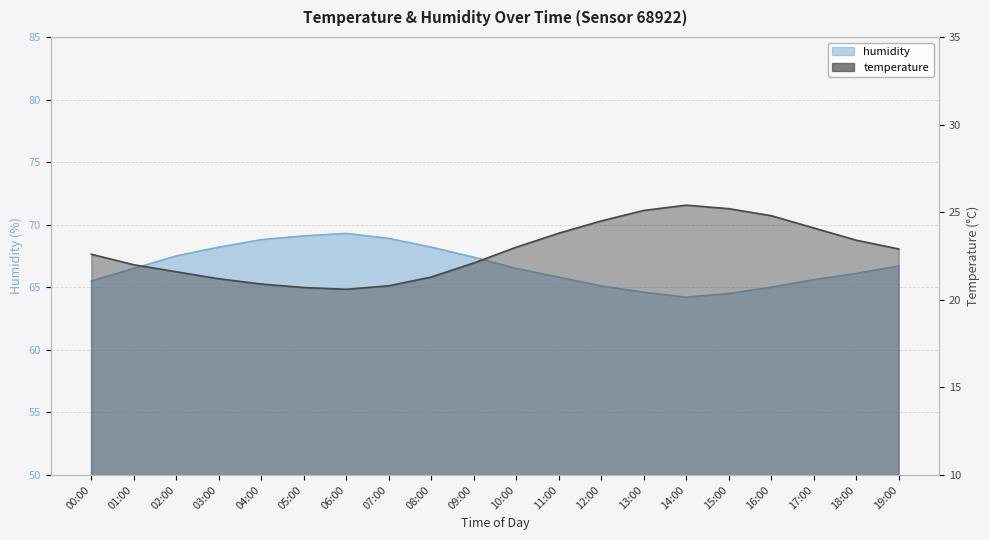

In temperature, how many points are higher than both neighbors (excluding endpoints)?

1